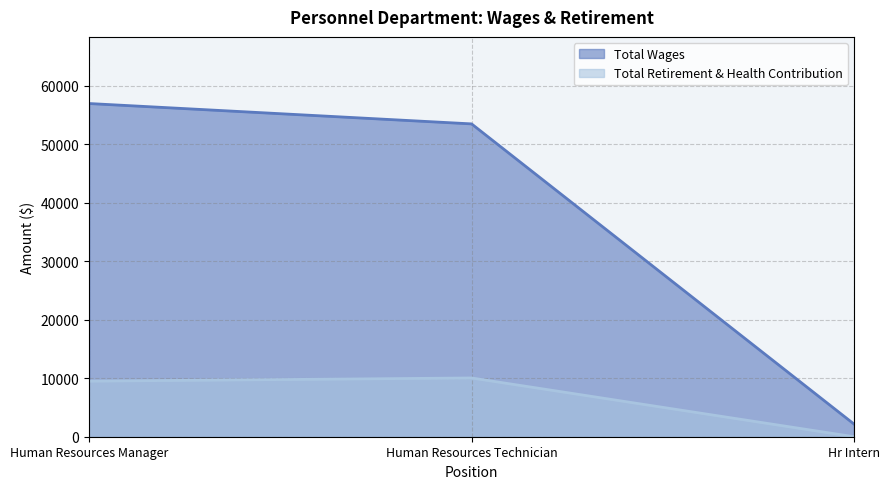

What are all the series names shown in the legend?

Total Wages, Total Retirement & Health Contribution